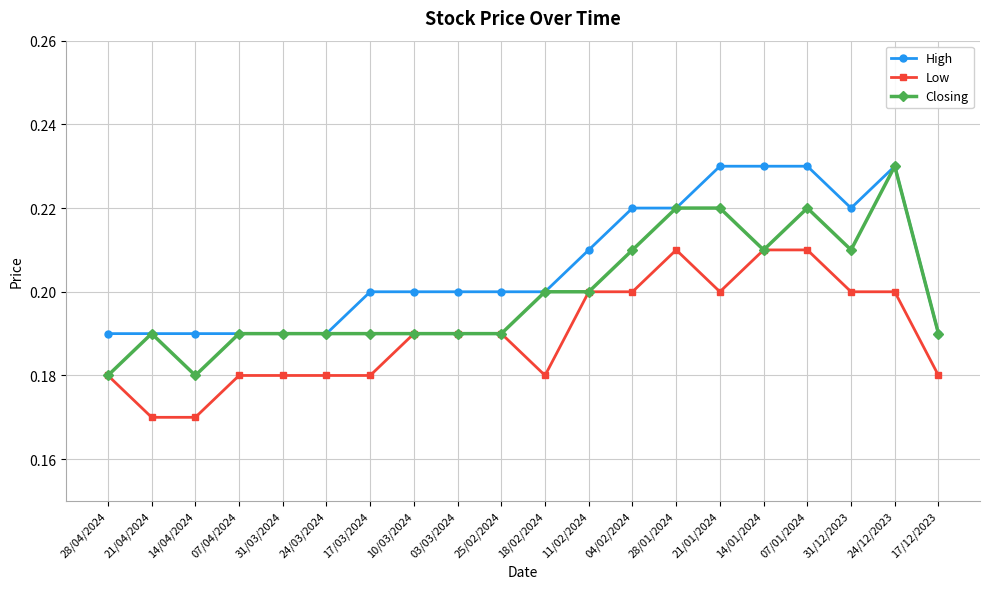

Count the High values in the range 0 to 1.

20